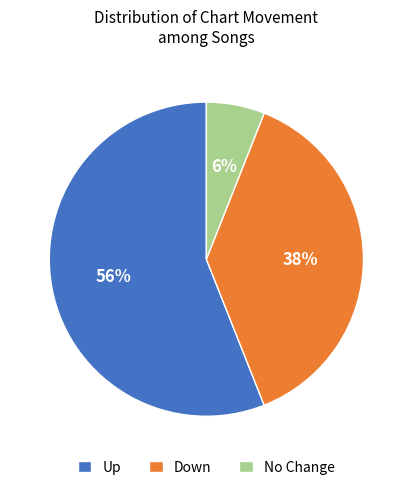

To the nearest percent, what portion does Up represent?

56%